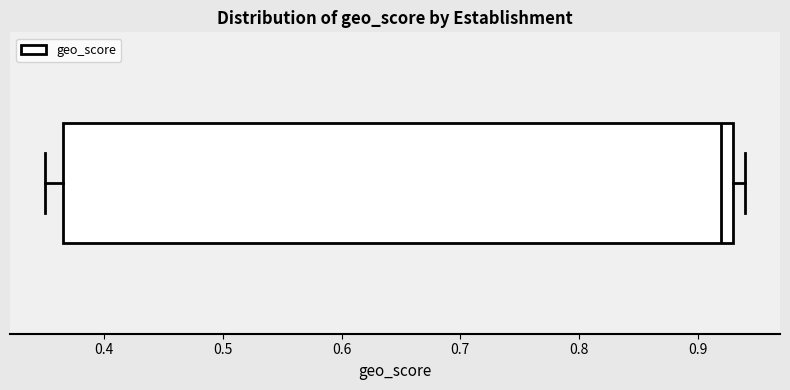

Read this box plot against the x-axis: the position of the median line, the range covered by the box, and the ends of both whiskers. The values are not printed on the chart, so give them approximately, as read against the axis.

median 0.92, box 0.37 to 0.93, whiskers 0.35 to 0.94